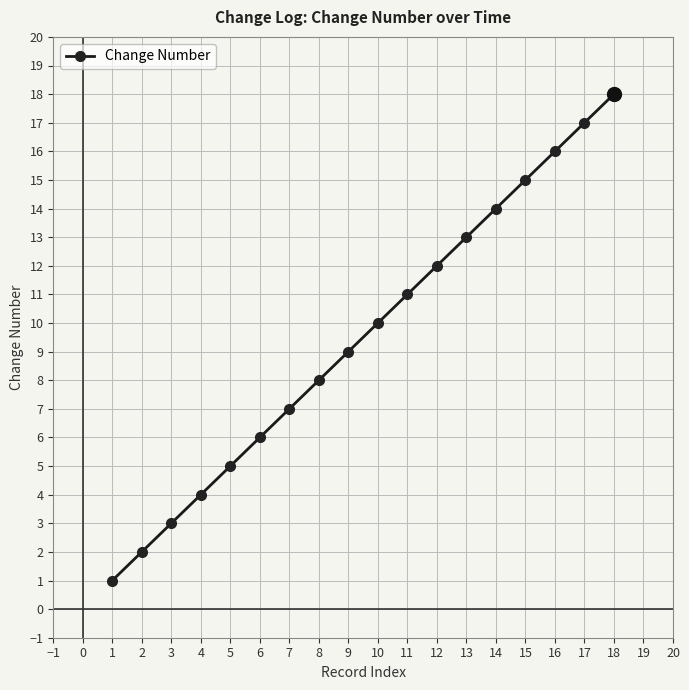

What is the change in value from 4 to 12?

+8